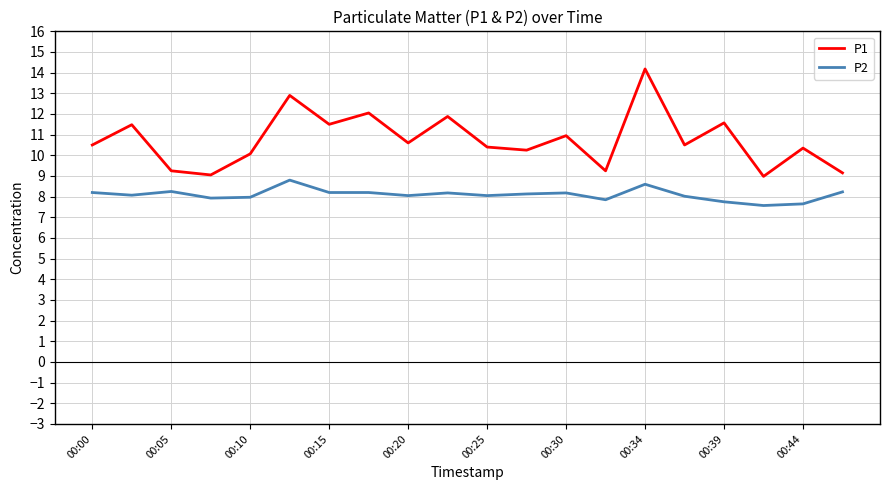

In P1, how many points are lower than both neighbors (excluding endpoints)?

7